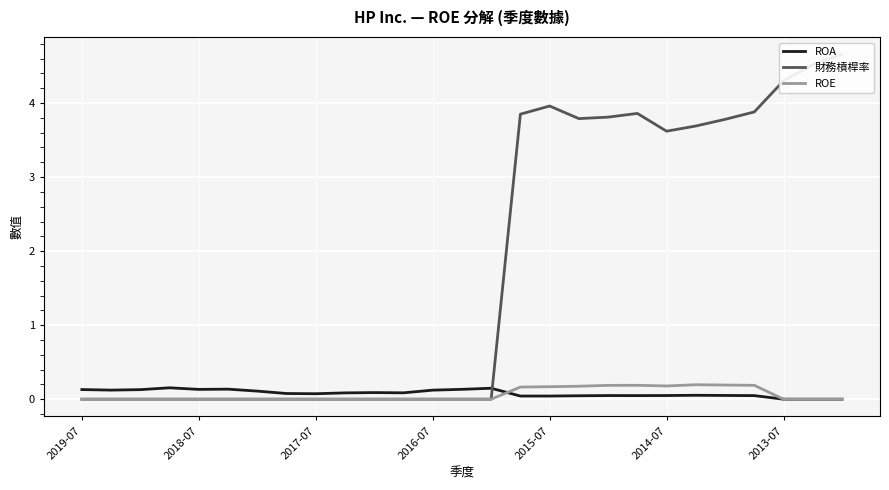

What is the total value across all series at 7?

0.1